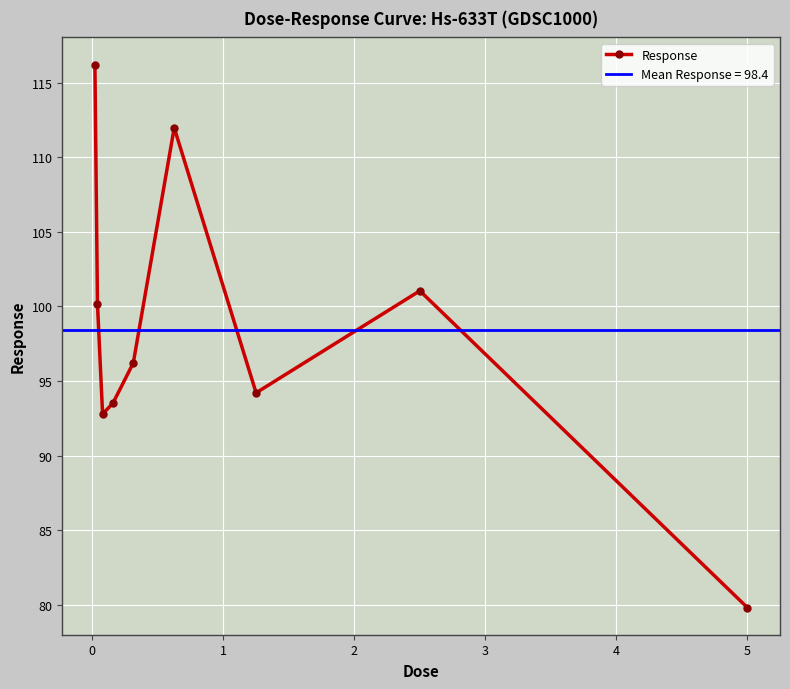

How many interior local peaks does the Response series have?

2